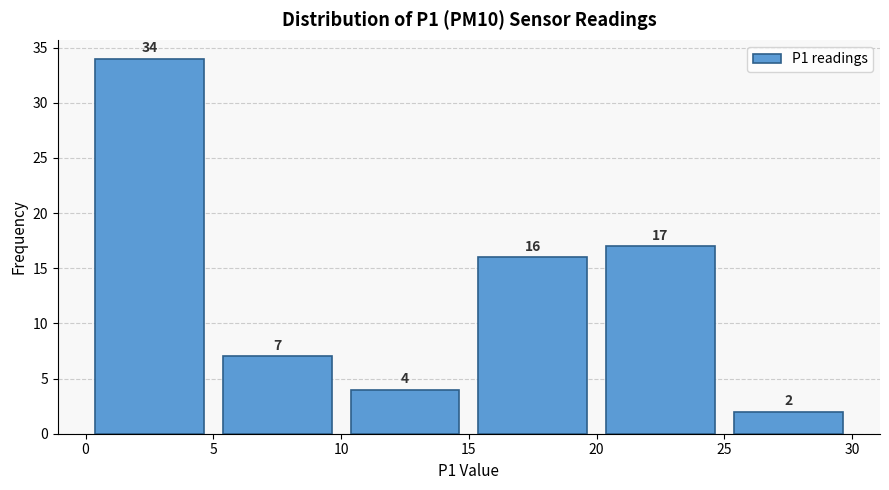

Reading left to right, transcribe this chart: for each bar, give the range it covers on the x-axis and its height.

0 to 5: 34
5 to 10: 7
10 to 15: 4
15 to 20: 16
20 to 25: 17
25 to 30: 2